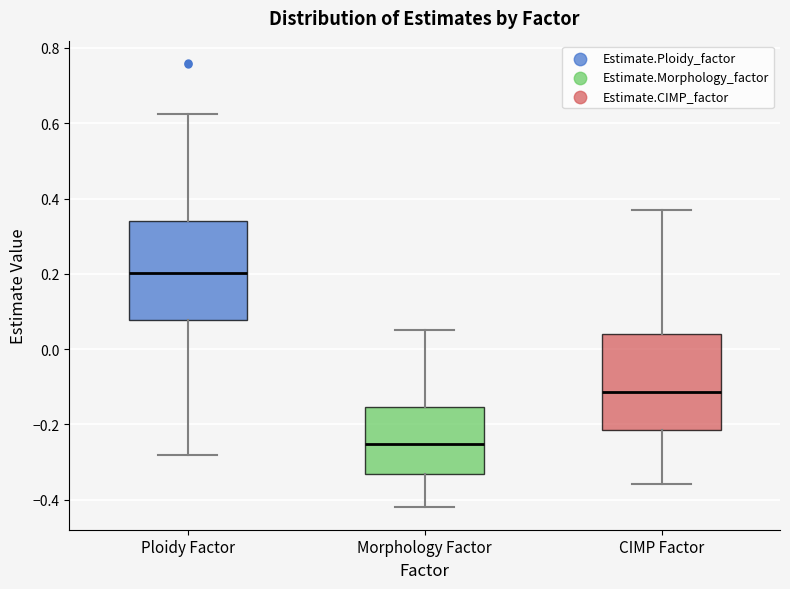

Where does the median line of the box for CIMP Factor sit on the y-axis? The values are not printed on the chart, so give them approximately, as read against the axis.

-0.12